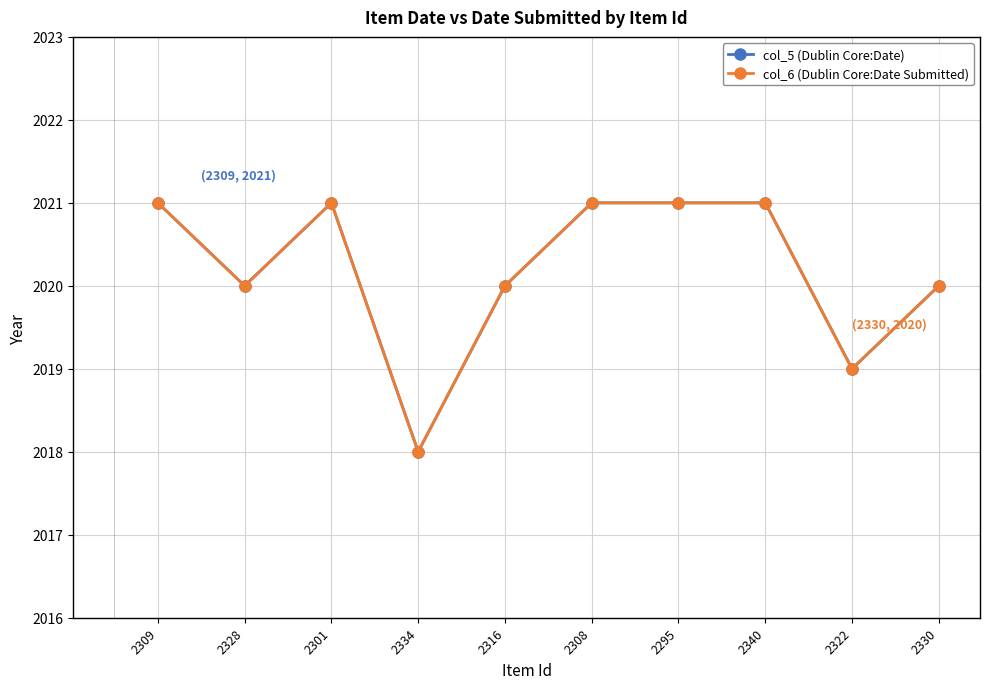

Where is the first local minimum for col_5 (Dublin Core:Date)?

2328